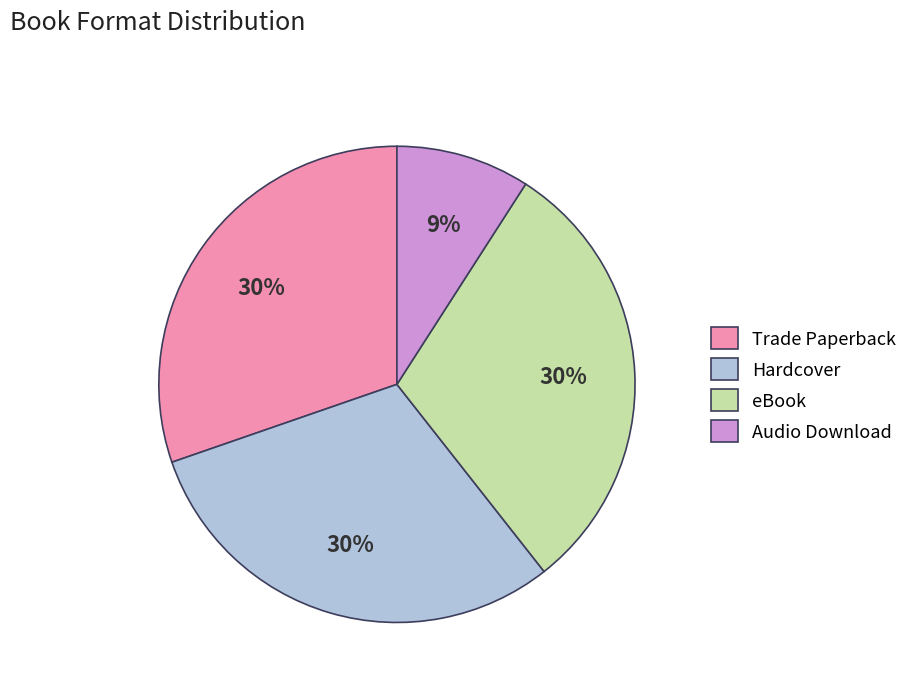

To the nearest percent, what is the average slice percentage?

25%